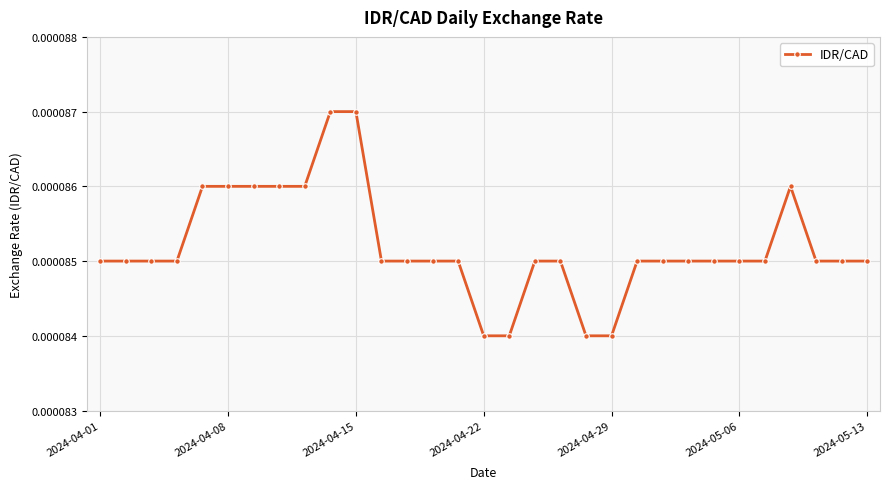

How many categories are shown in the chart?

31